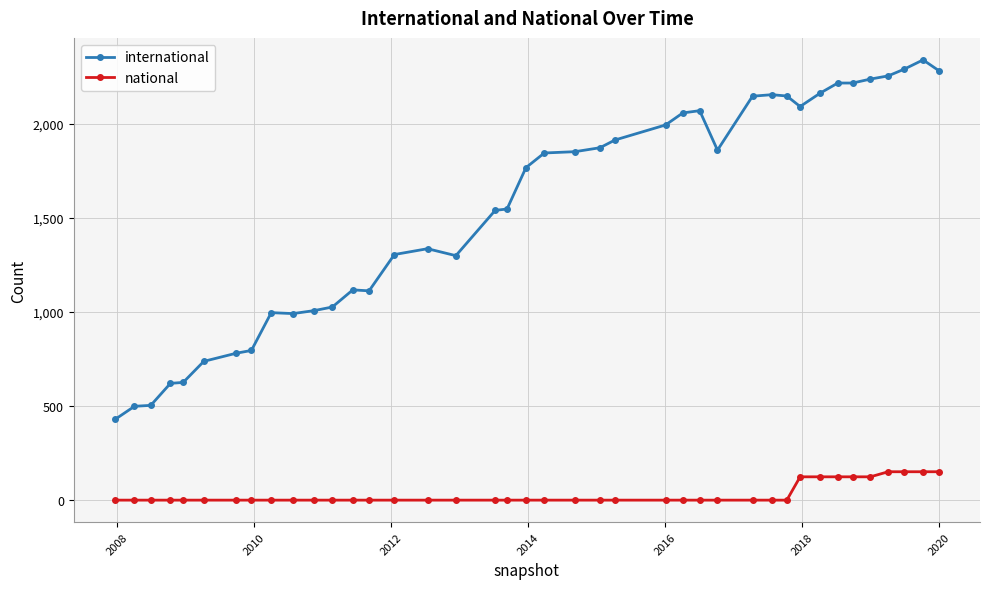

What is the average value of the international series?

1552